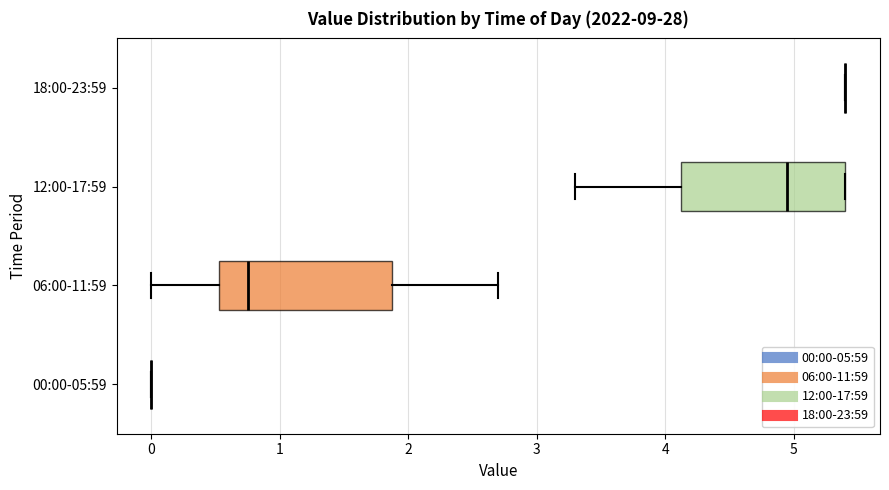

Reading bottom to top, transcribe this box plot: for each box, give where its median line is, the range the box spans, and where its two whiskers end, as read against the x-axis. The values are not printed on the chart, so give them approximately, as read against the axis.

00:00-05:59: box collapsed to a line at 0.0, whiskers 0.0 to 0.0
06:00-11:59: median 0.8, box 0.5 to 1.9, whiskers 0.0 to 2.7
12:00-17:59: median 5.0, box 4.1 to 5.4, whiskers 3.3 to 5.4
18:00-23:59: box collapsed to a line at 5.4, whiskers 5.4 to 5.4